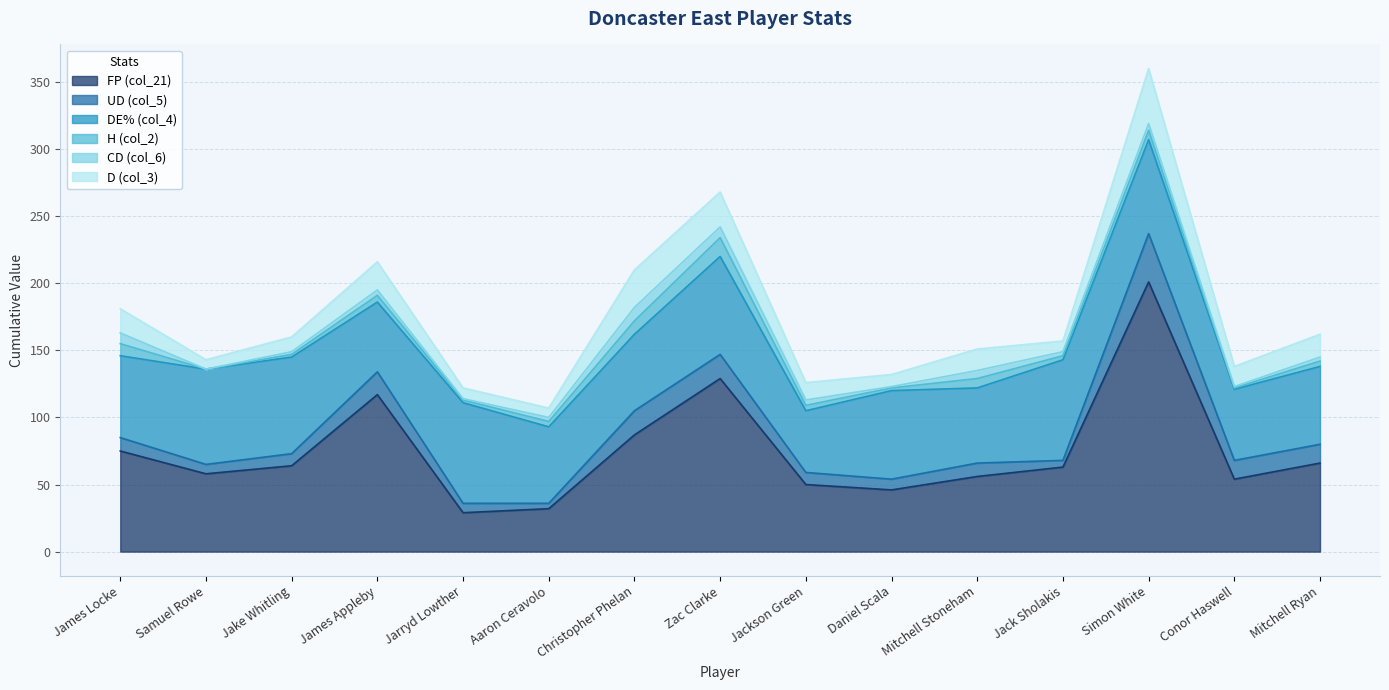

True or false: UD (col_5) and DE% (col_4) cross at least once.

False